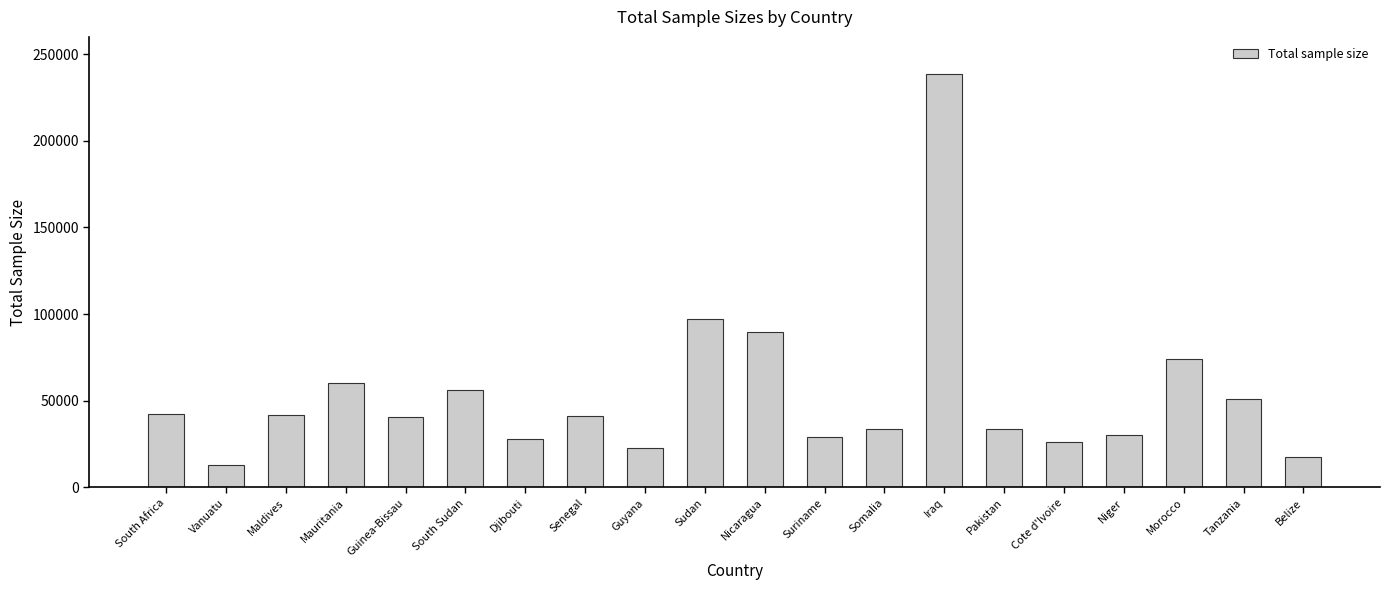

What is the label of the 4th bar from the right?

Niger